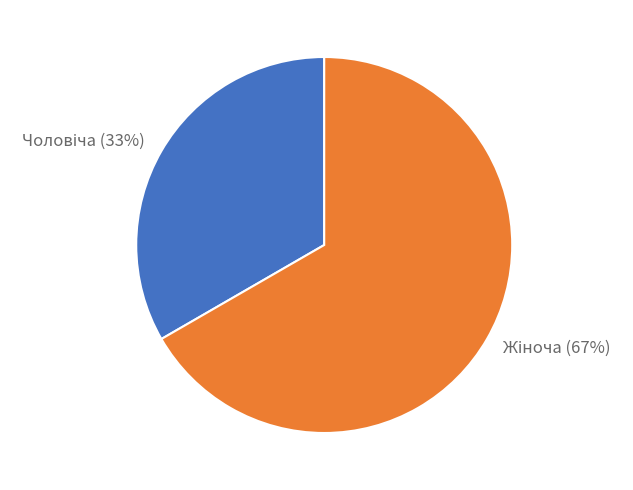

Count the number of slices in the pie.

2